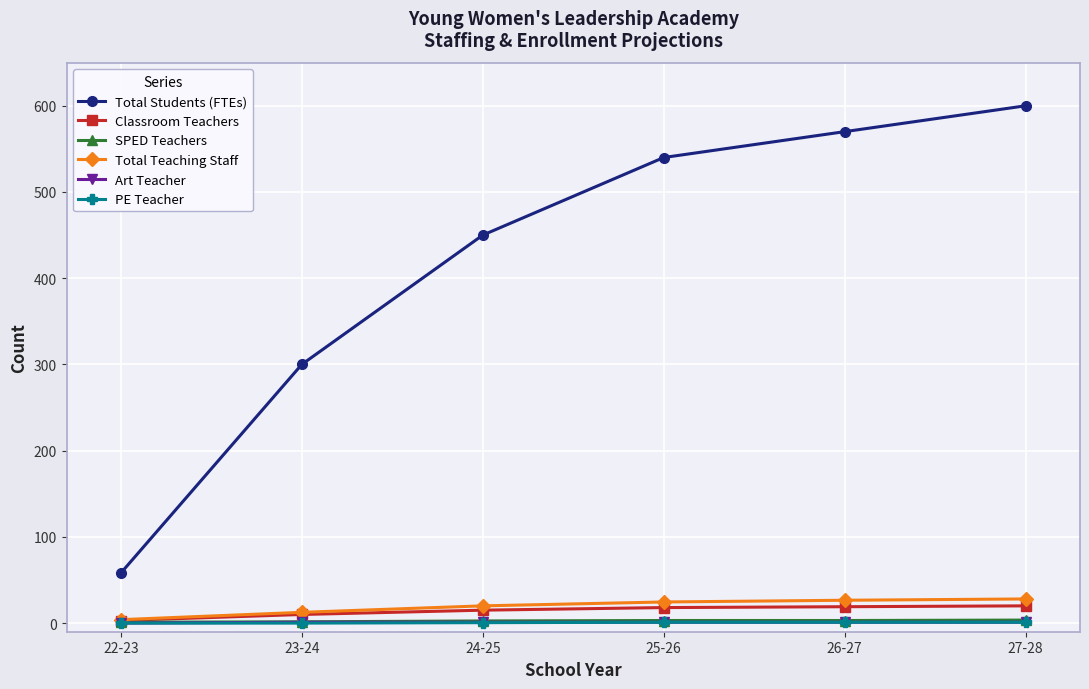

True or false: Total Students (FTEs) and PE Teacher cross at least once.

False